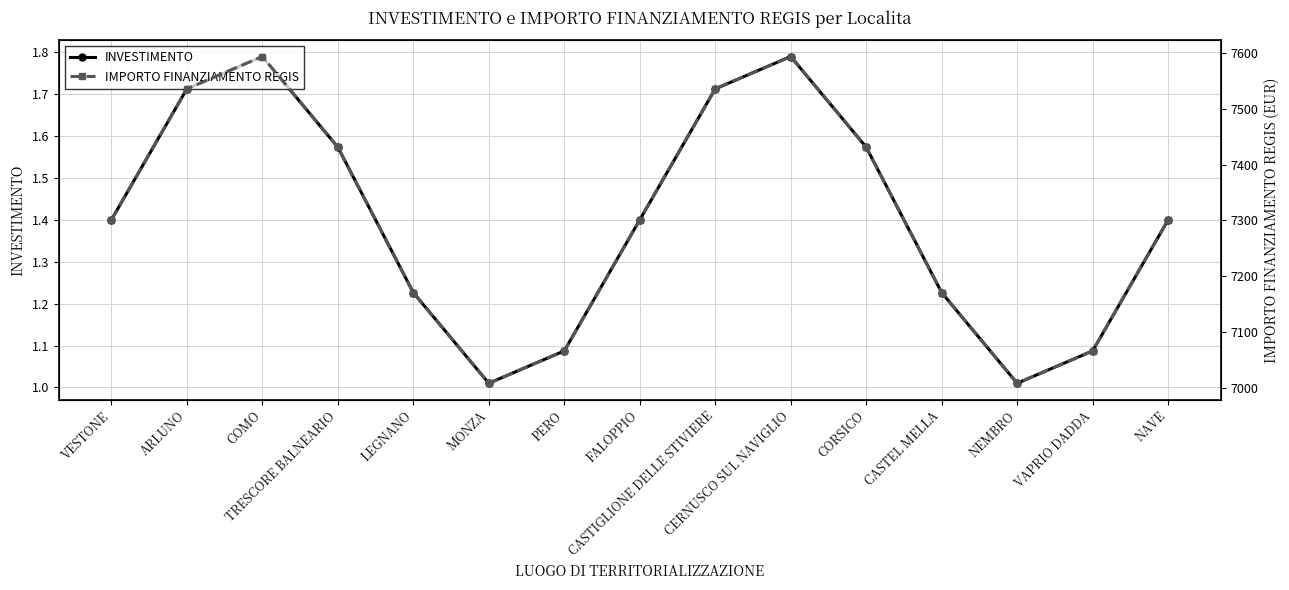

List the series in order of their peak value, highest first.

IMPORTO FINANZIAMENTO REGIS, INVESTIMENTO